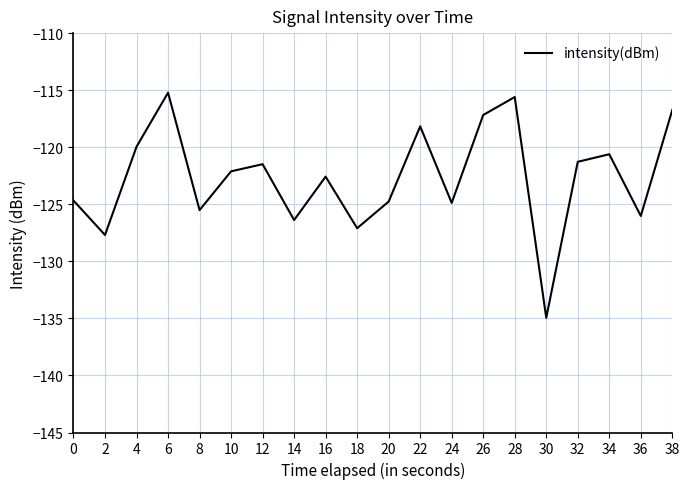

What is the sum of all values?

-2452.9